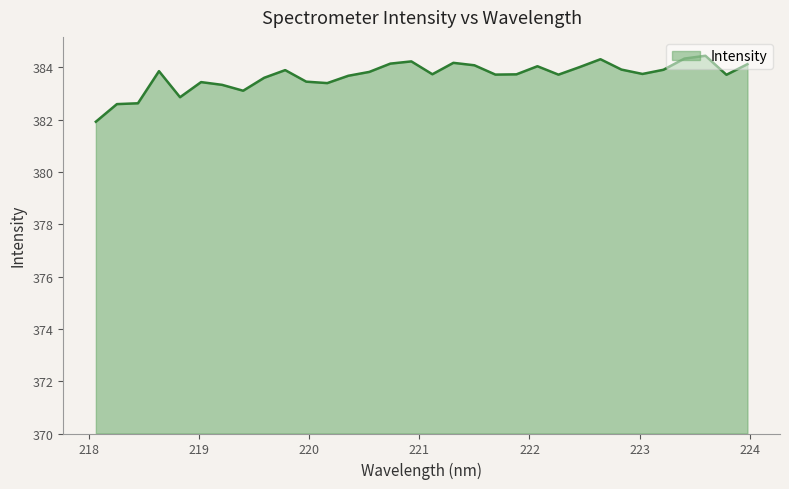

What is the greatest value displayed?

384.4